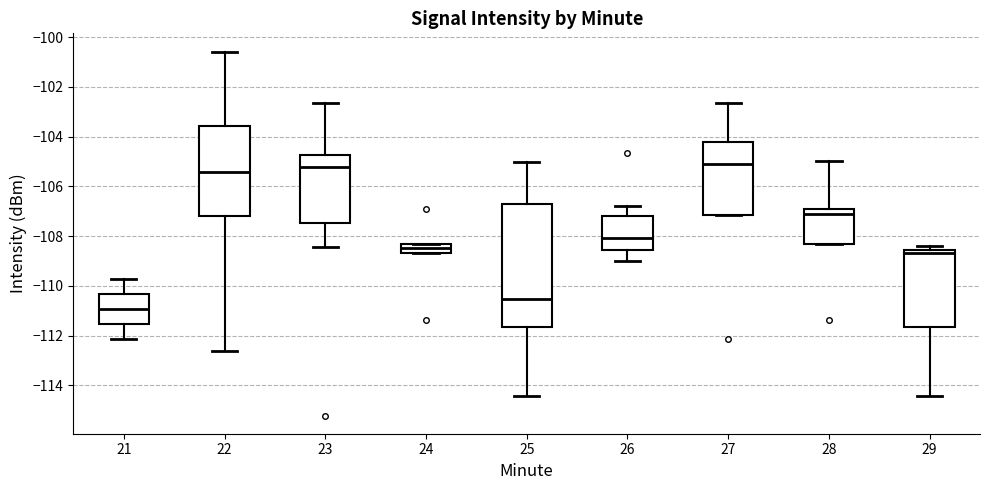

Comparing the boxes themselves (not the whiskers), which one is the tallest?

25